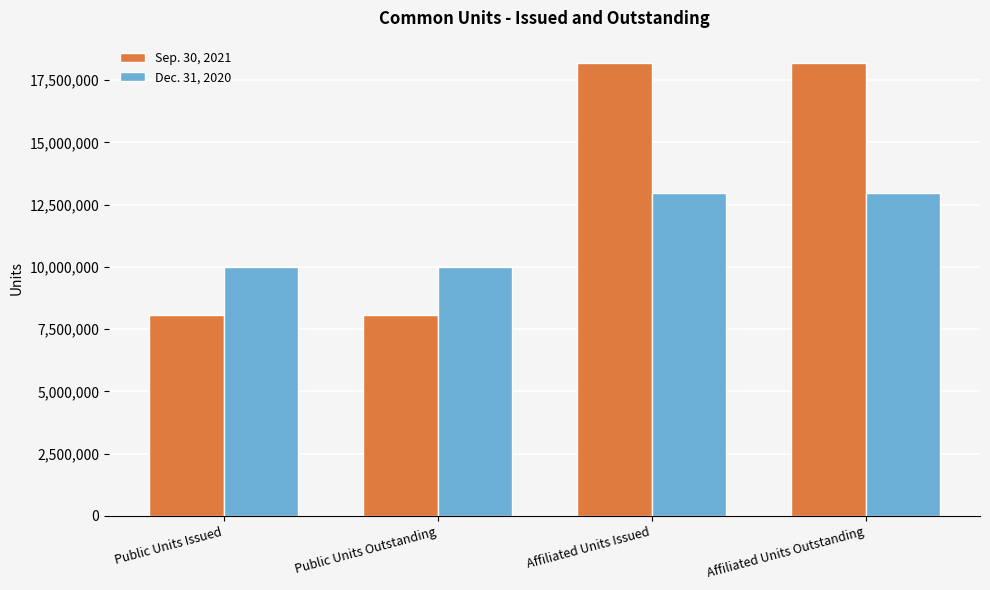

What is the label of the 4th bar from the left?

Affiliated Units Outstanding